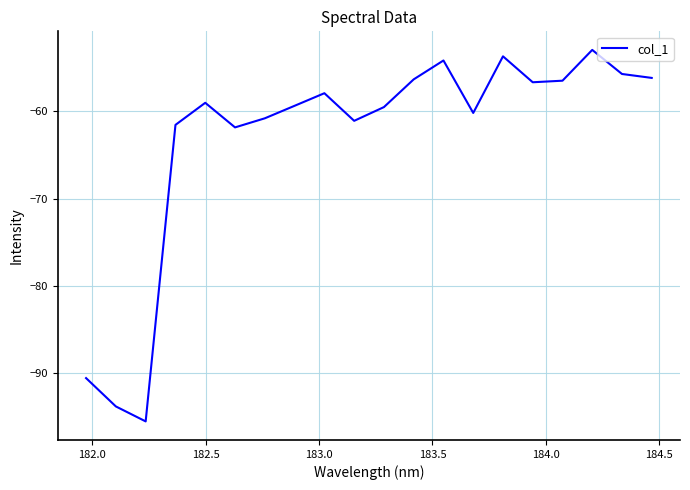

What is the maximum value shown in the chart?

-52.9